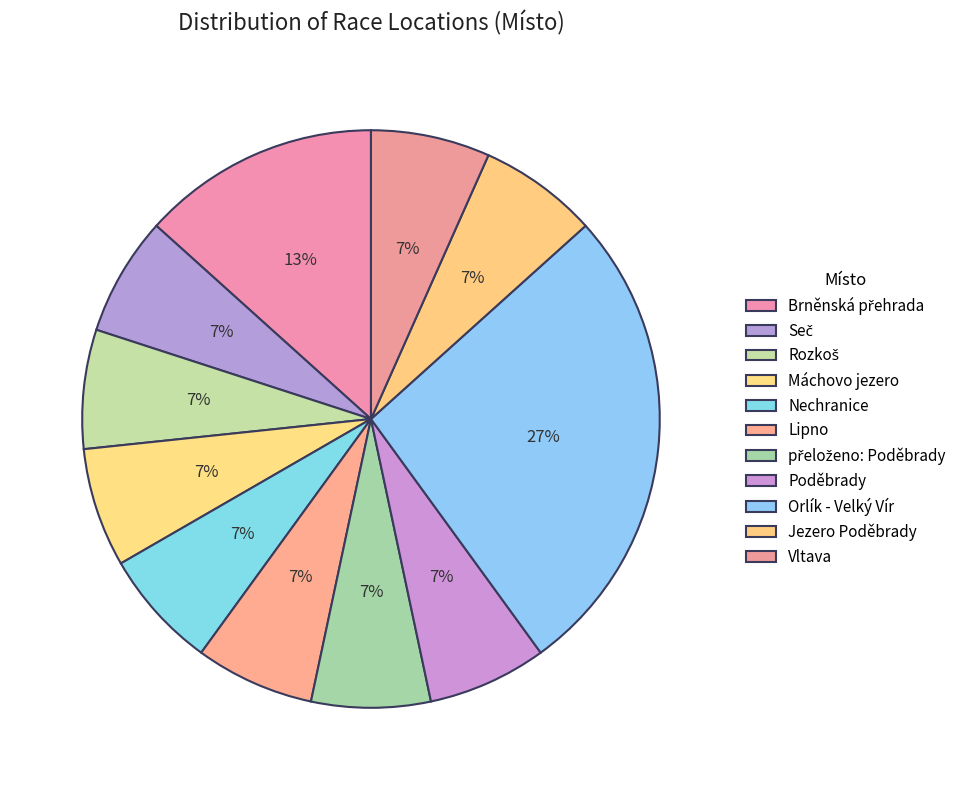

Which category has the smallest portion of the pie?

Seč